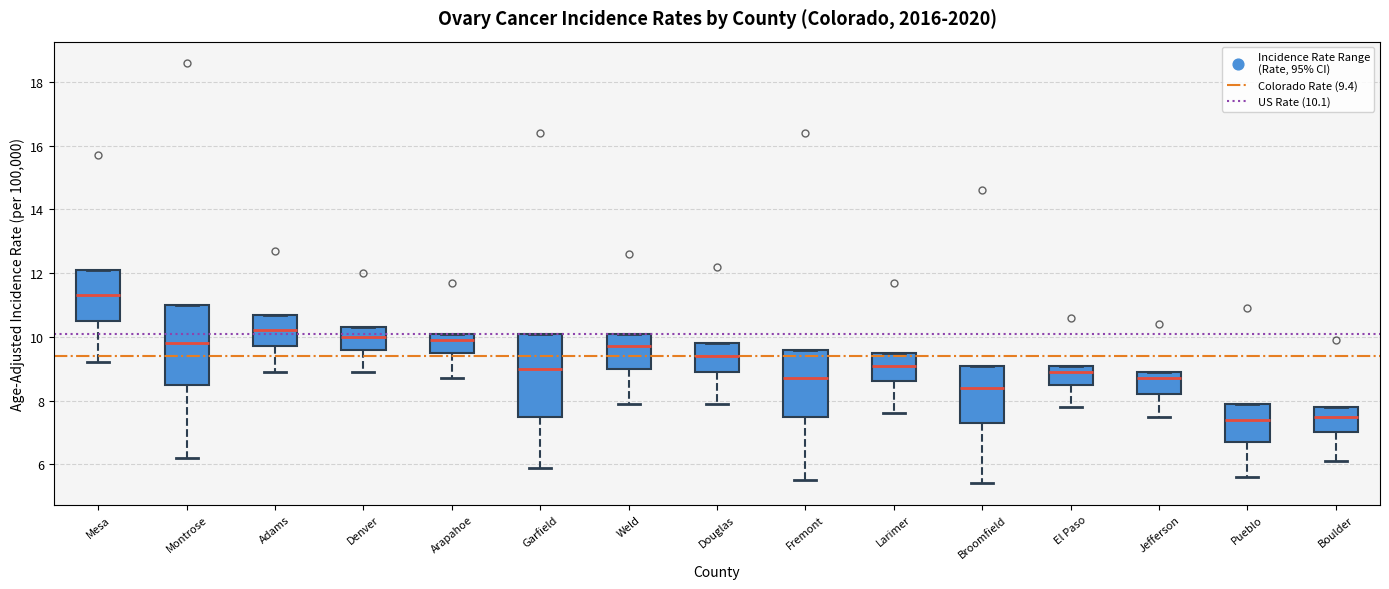

Reading left to right, transcribe this box plot: for each box, give where its median line is, the range the box spans, and where its two whiskers end, as read against the y-axis. The values are not printed on the chart, so give them approximately, as read against the axis.

Mesa: median 11.4, box 10.6 to 12.2, whiskers 9.2 to 12.2
Montrose: median 9.8, box 8.6 to 11.0, whiskers 6.2 to 11.0
Adams: median 10.2, box 9.8 to 10.8, whiskers 9.0 to 10.8
Denver: median 10.0, box 9.6 to 10.4, whiskers 9.0 to 10.4
Arapahoe: median 10.0, box 9.6 to 10.2, whiskers 8.8 to 10.2
Garfield: median 9.0, box 7.6 to 10.2, whiskers 6.0 to 10.2
Weld: median 9.8, box 9.0 to 10.2, whiskers 8.0 to 10.2
Douglas: median 9.4, box 9.0 to 9.8, whiskers 8.0 to 9.8
Fremont: median 8.8, box 7.6 to 9.6, whiskers 5.6 to 9.6
Larimer: median 9.2, box 8.6 to 9.6, whiskers 7.6 to 9.6
Broomfield: median 8.4, box 7.4 to 9.2, whiskers 5.4 to 9.2
El Paso: median 9.0, box 8.6 to 9.2, whiskers 7.8 to 9.2
Jefferson: median 8.8, box 8.2 to 9.0, whiskers 7.6 to 9.0
Pueblo: median 7.4, box 6.8 to 8.0, whiskers 5.6 to 8.0
Boulder: median 7.6, box 7.0 to 7.8, whiskers 6.2 to 7.8